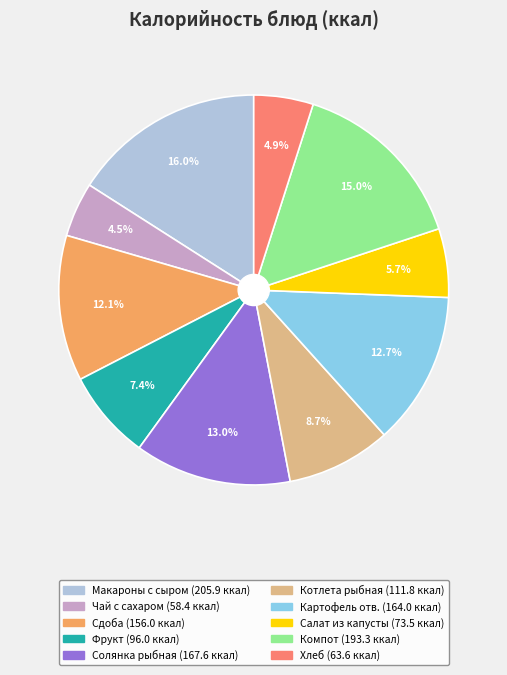

Is there any slice that represents more than half of the pie?

No